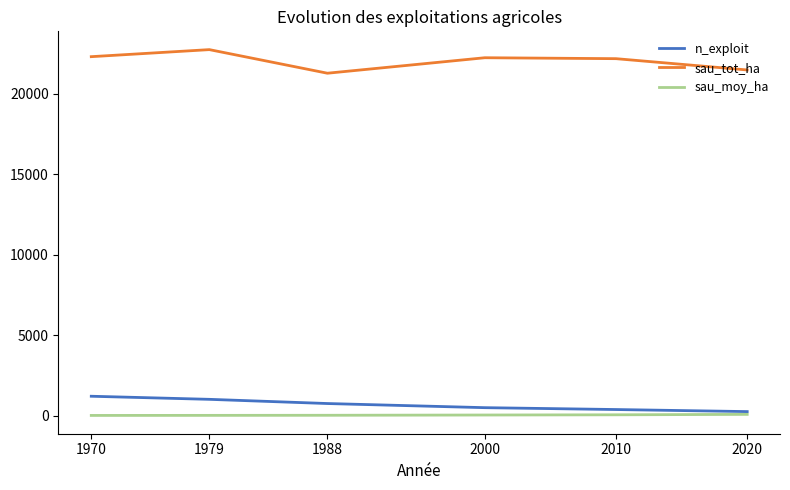

True or false: sau_moy_ha has a value of 44.4 at 2000.

True